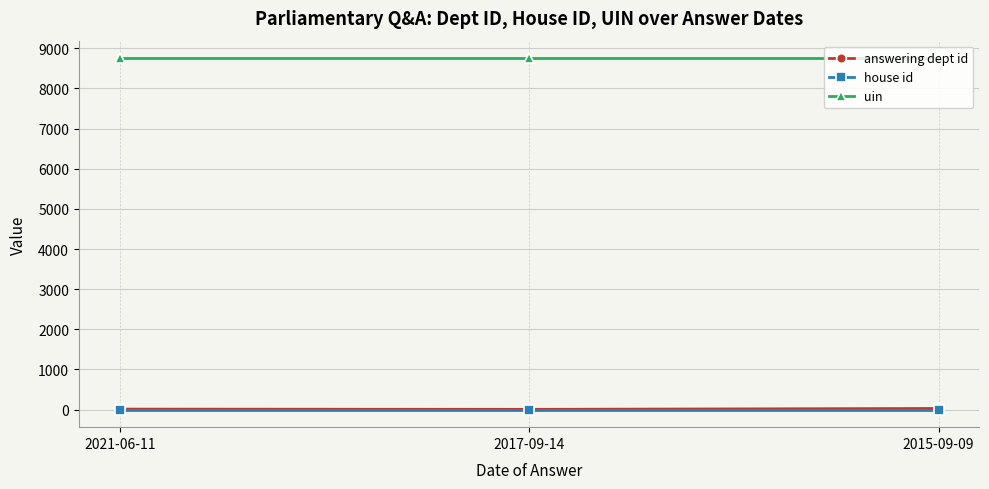

What is the label of the 3rd point from the right?

2021-06-11